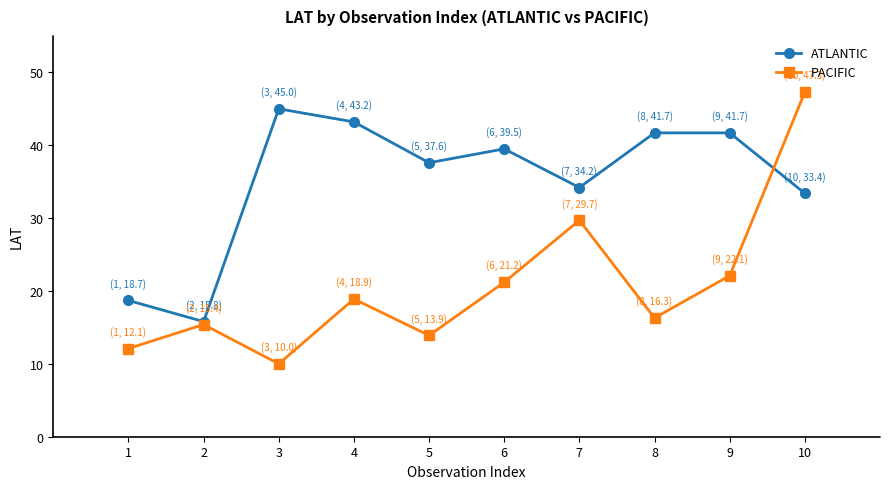

Which series has the largest range (max minus min)?

PACIFIC